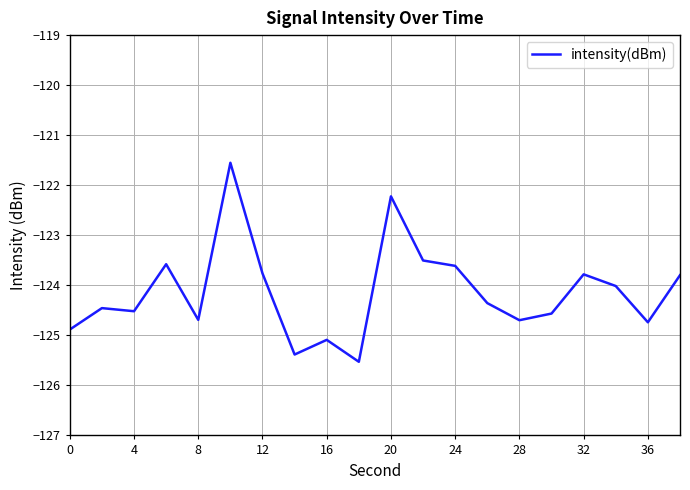

What is the smallest value displayed?

-125.5